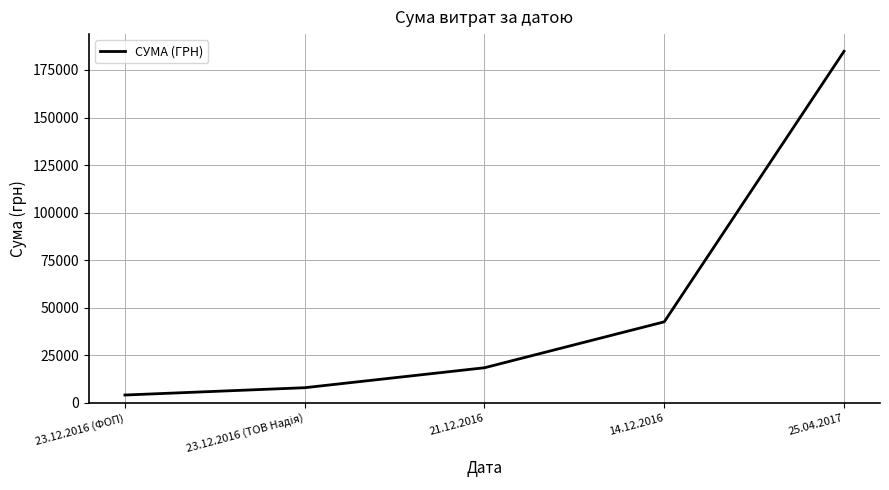

Reading right to left, extract all data points from this chart.

184821.6	42588.0	18440.0	7946.3	4100.0